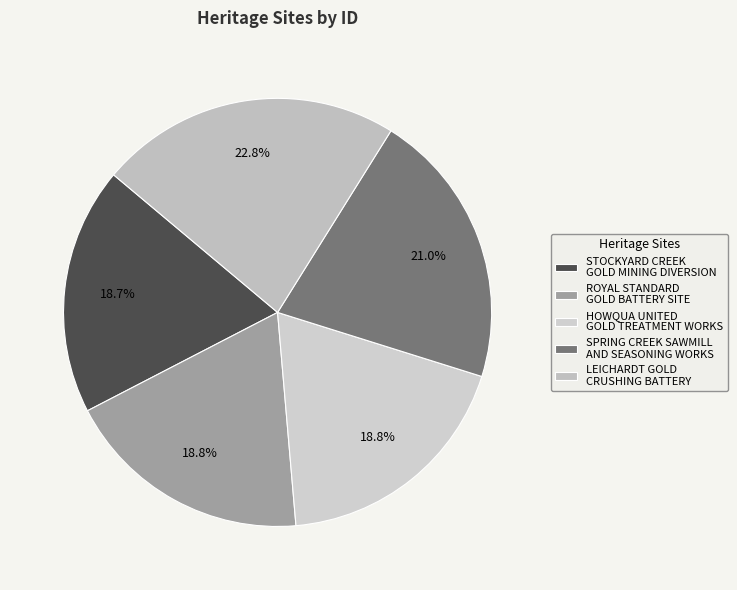

What percentage is the SPRING CREEK SAWMILL AND SEASONING WORKS slice, to the nearest percent?

21%